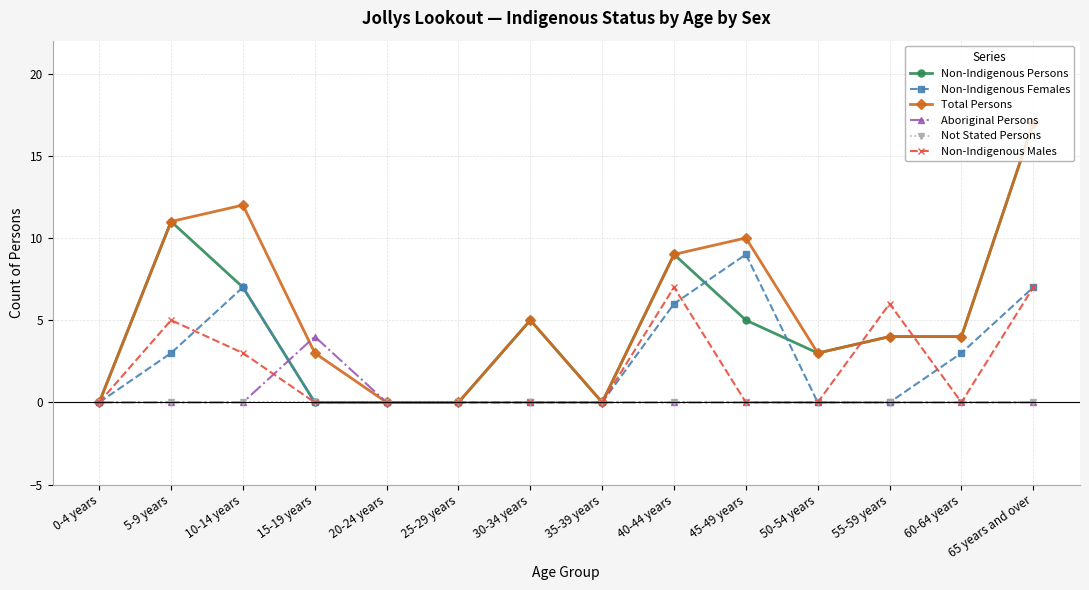

At which category is the sum across all series the highest?

65 years and over